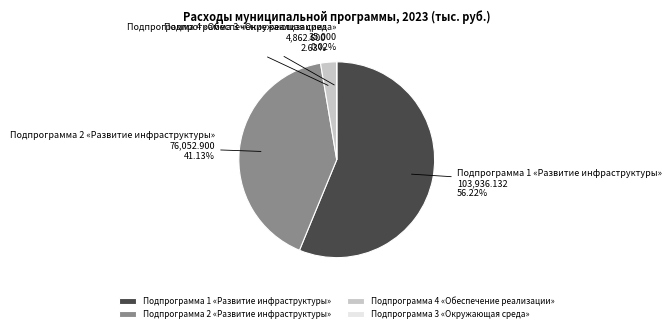

Do Подпрограмма 1 «Развитие инфраструктуры» and Подпрограмма 4 «Обеспечение реализации» together represent more than half of the pie?

Yes